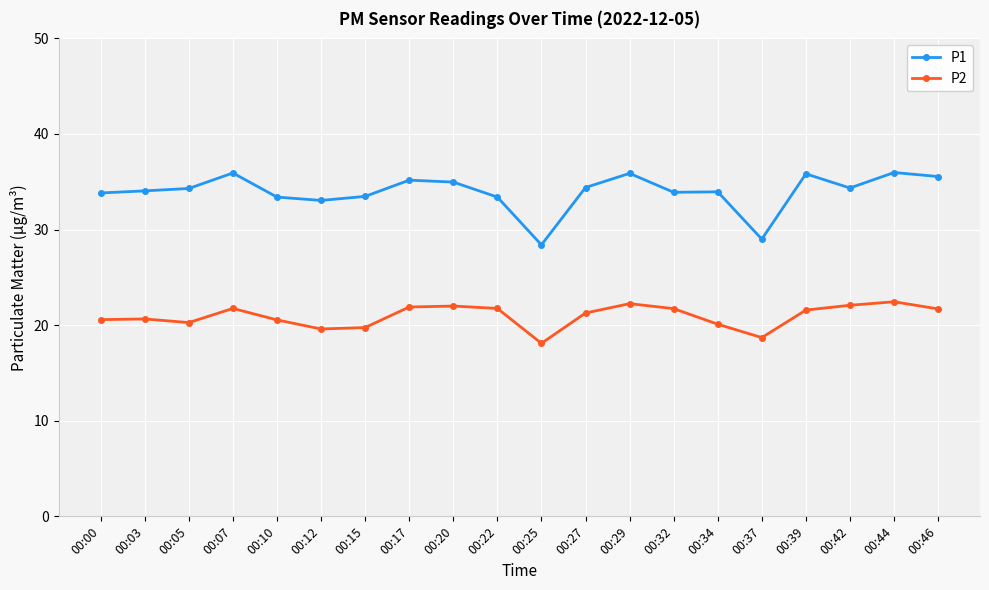

True or false: P2 has more than 1 points higher than both neighbors.

True